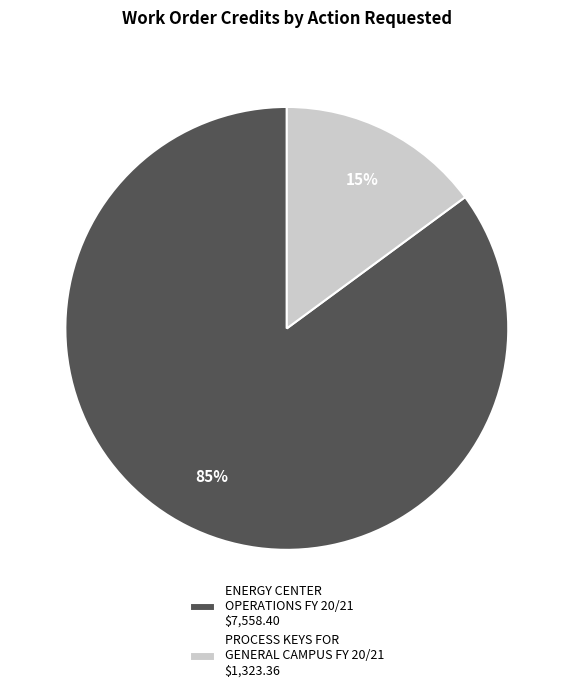

True or false: ENERGY CENTER OPERATIONS FY 20/21 $7,558.40 accounts for 92% of the total.

False